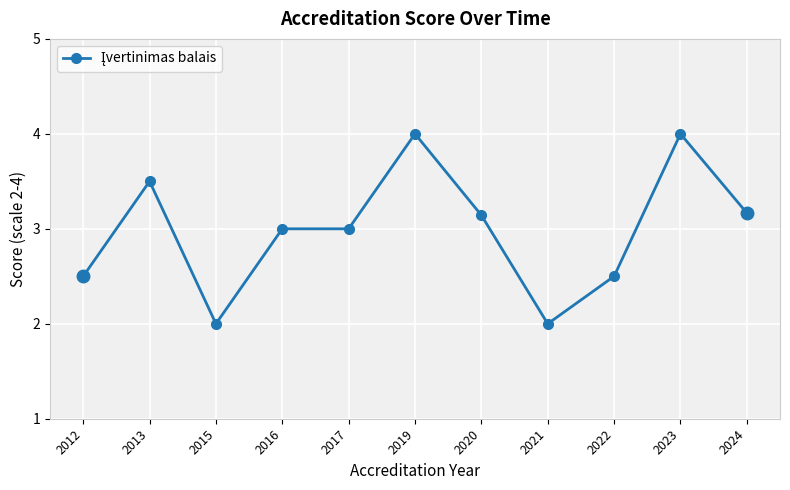

What is the value of the 3rd point from the left?

2.0